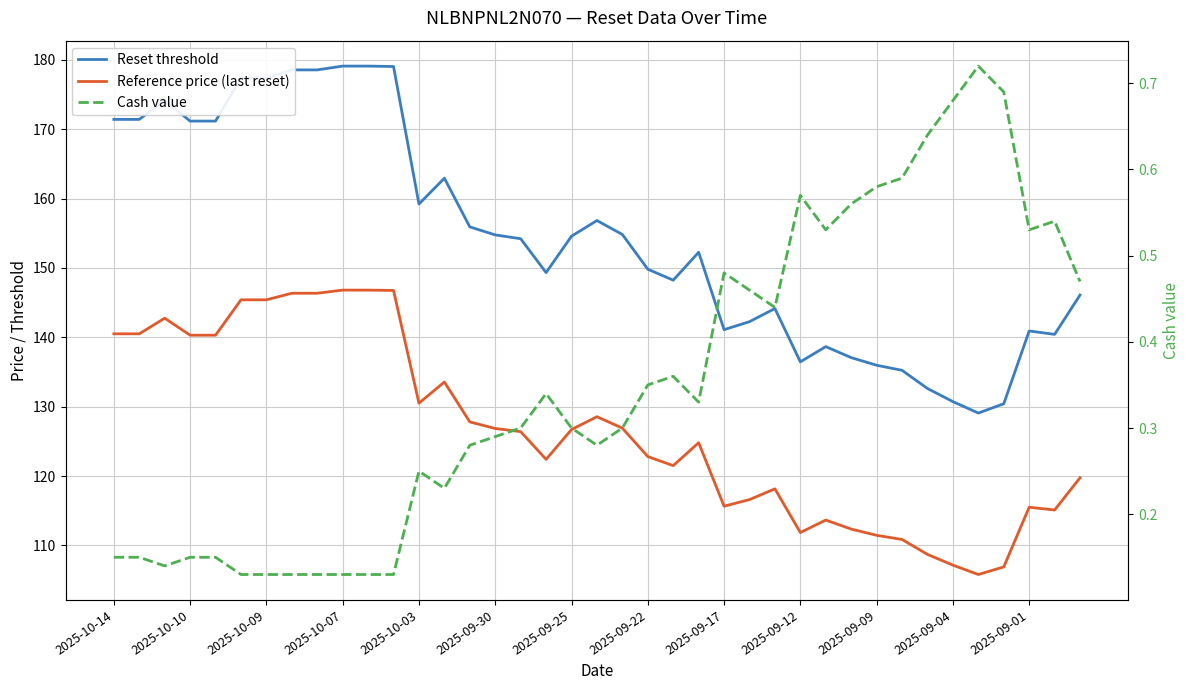

Between 13 and 23, which series saw the biggest shift?

Reset threshold